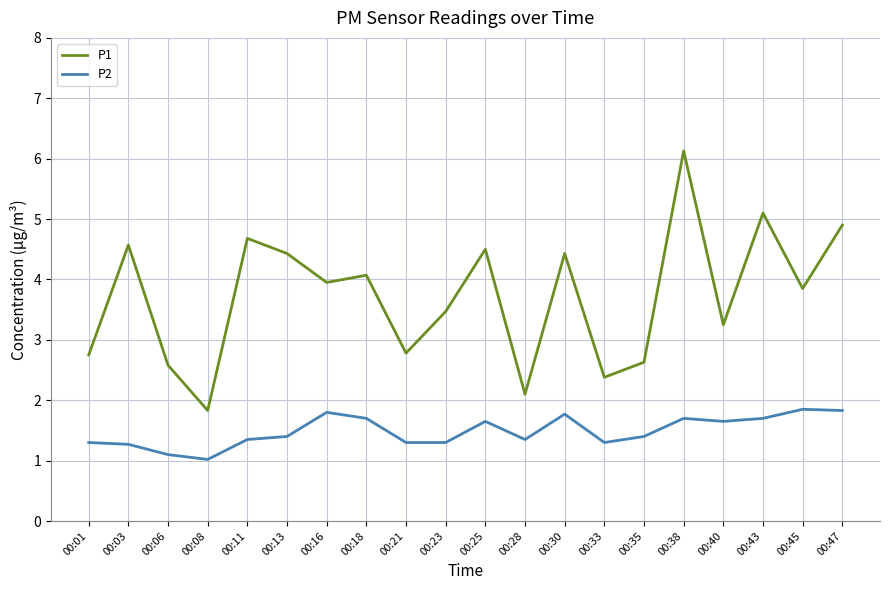

The value of P1 at 00:43 is 5.1. True or false?

True